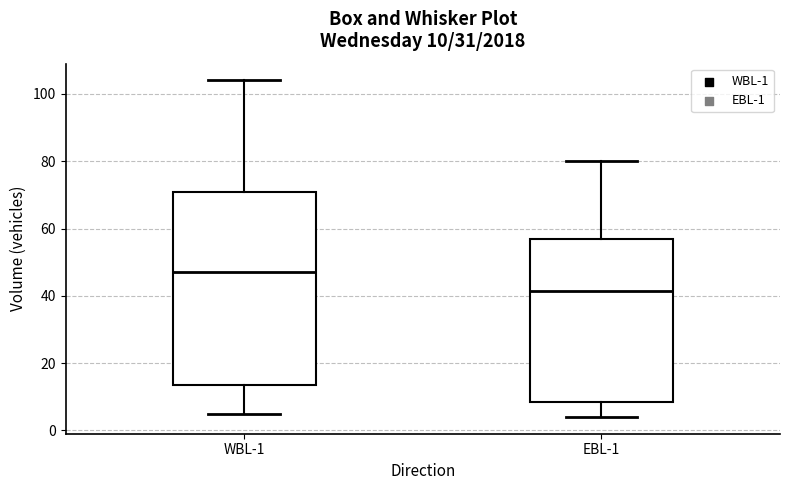

Which box is the tallest, from its lower edge to its upper edge?

WBL-1